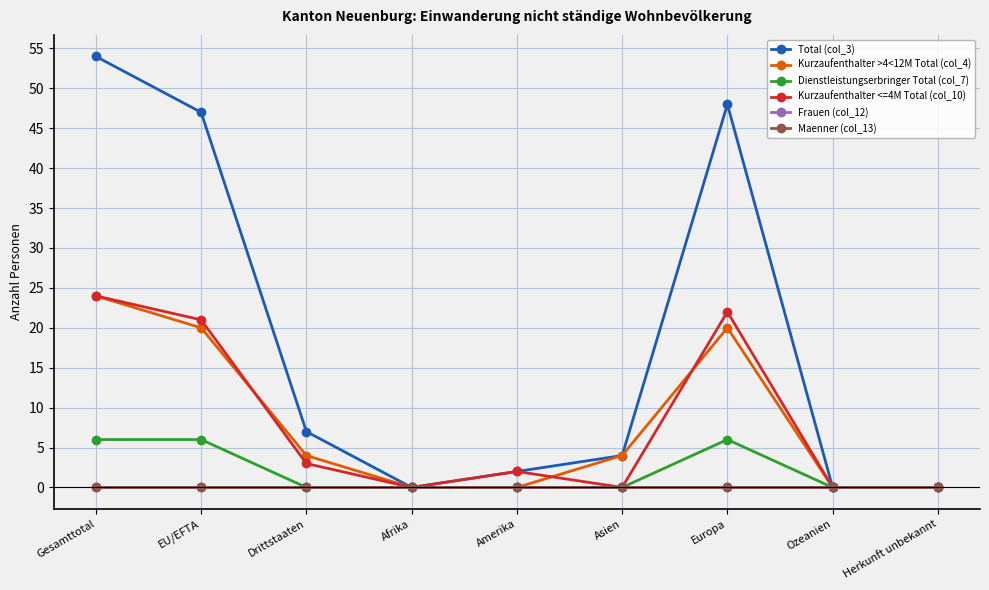

Does the chart display data point markers on the line(s)?

Yes